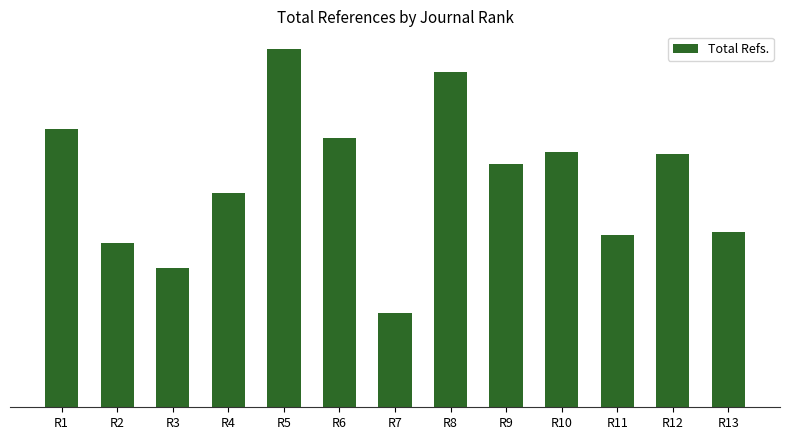

What is the value of the 8th bar from the left?

2098